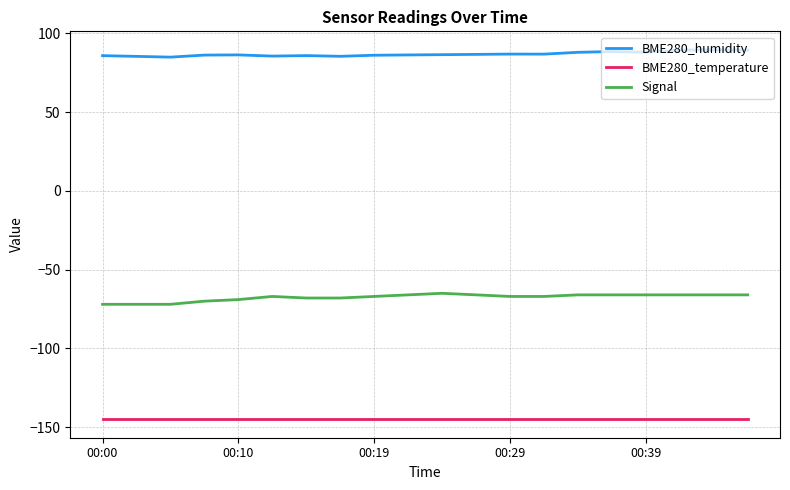

Which series has the largest total across all categories?

BME280_humidity